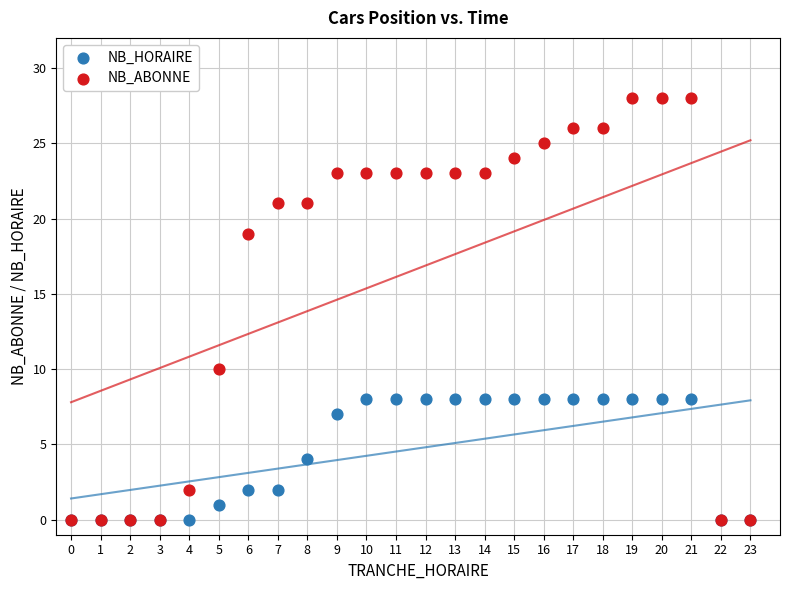

What are all the series names shown in the legend?

NB_HORAIRE, NB_ABONNE